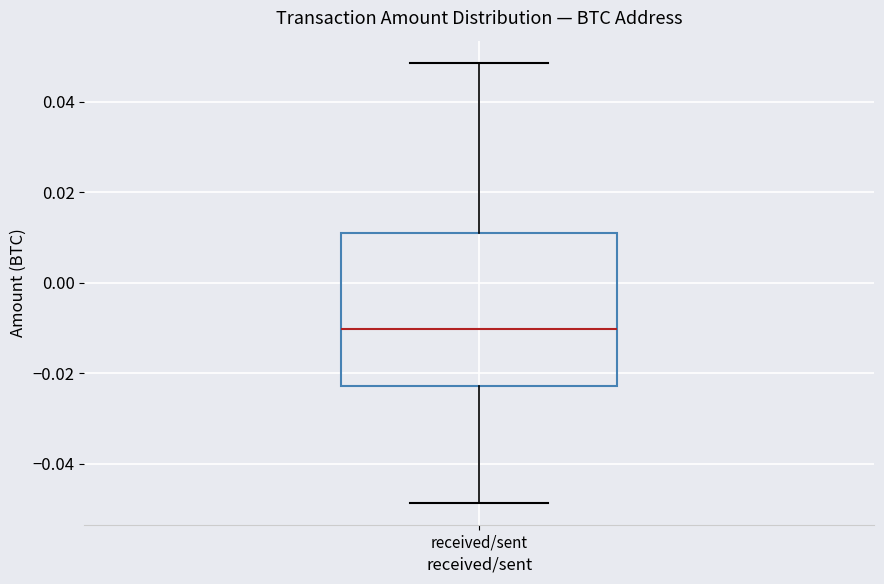

Read this box plot against the y-axis: the position of the median line, the range covered by the box, and the ends of both whiskers. The values are not printed on the chart, so give them approximately, as read against the axis.

median -0.010, box -0.022 to 0.010, whiskers -0.048 to 0.048